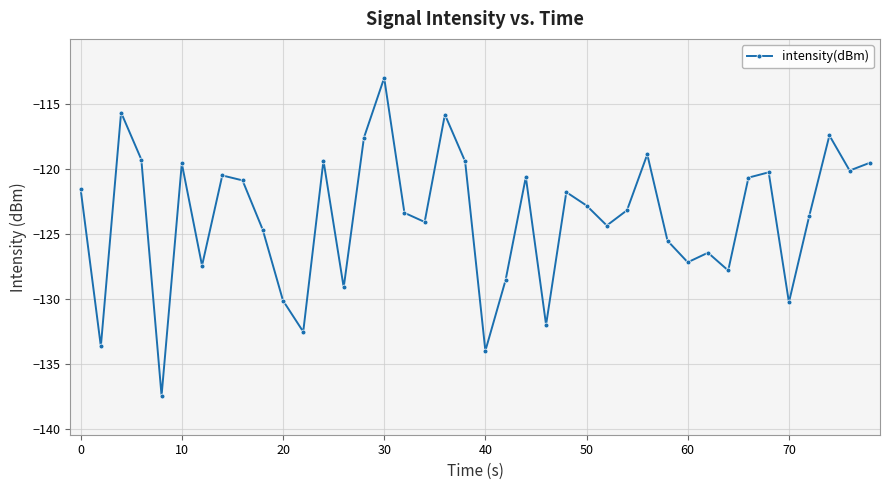

What is the value of the 2nd point from the left?

-133.7